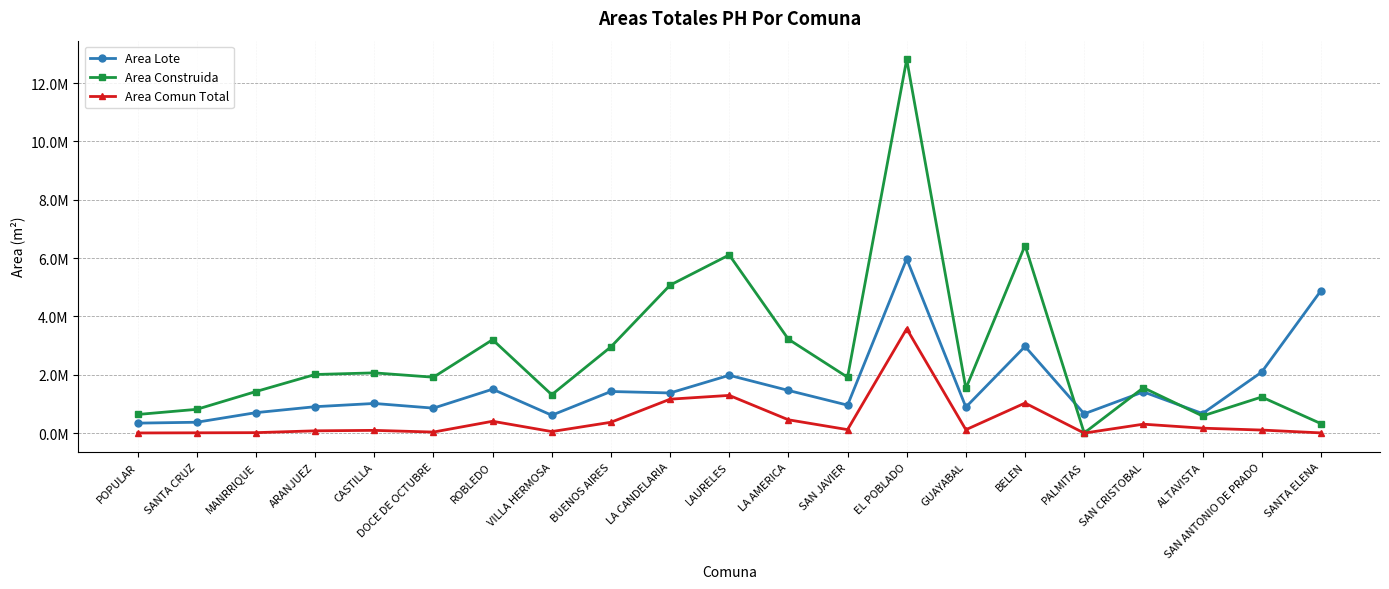

True or false: Area Comun Total has more than 2 interior local peaks.

True